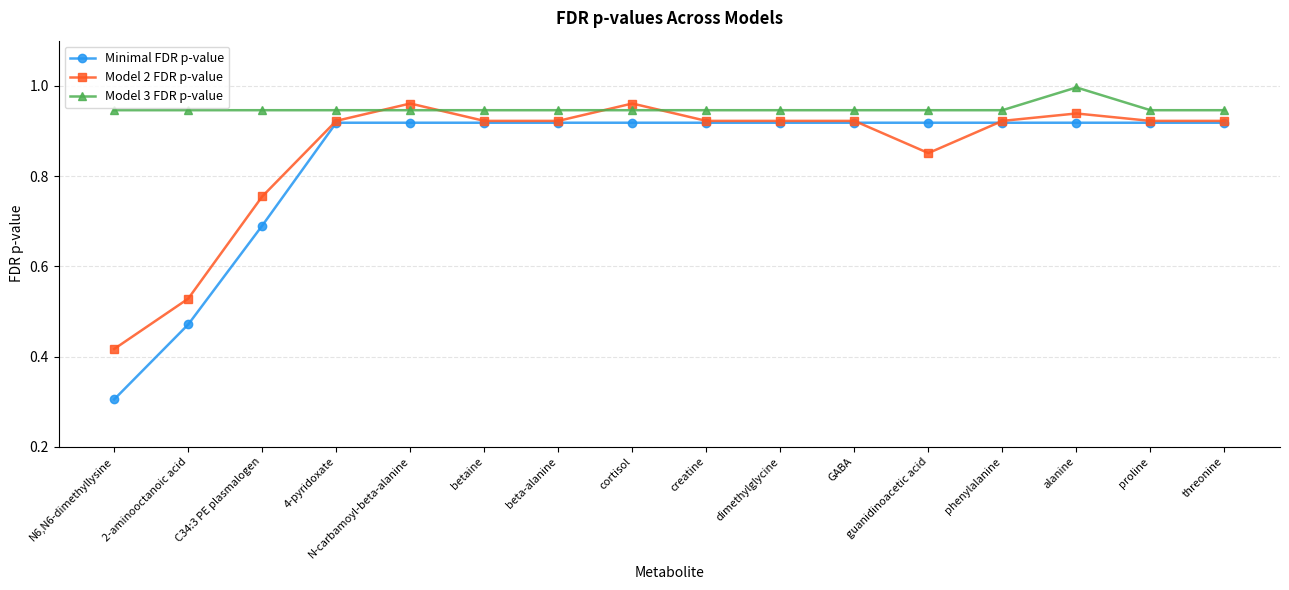

What position from the right is betaine?

11